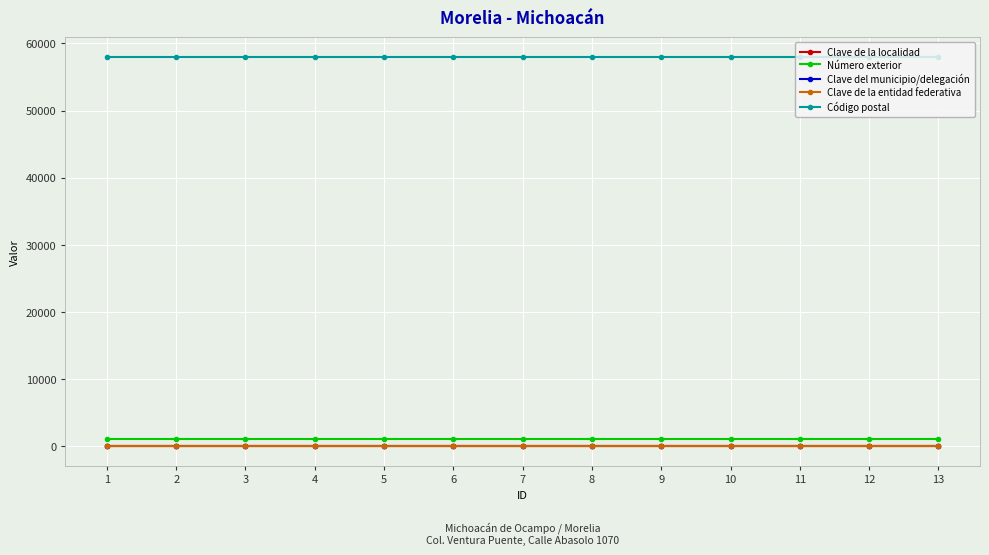

True or false: Código postal and Clave de la entidad federativa cross at least once.

False